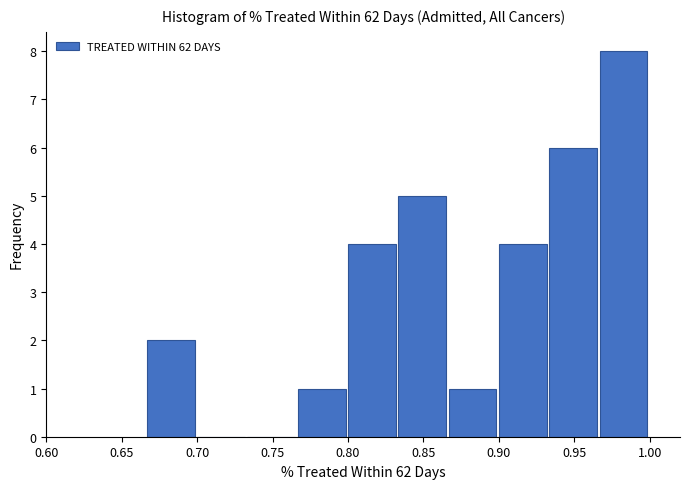

Reading left to right, transcribe this chart: for each bar, give the range it covers on the x-axis and its height. Neither the bar edges nor the heights are printed on the chart, so give them approximately, as read against the axes.

0.665 to 0.700: 2
0.700 to 0.735: 0
0.735 to 0.765: 0
0.765 to 0.800: 1
0.800 to 0.835: 4
0.835 to 0.865: 5
0.865 to 0.900: 1
0.900 to 0.935: 4
0.935 to 0.965: 6
0.965 to 1.000: 8